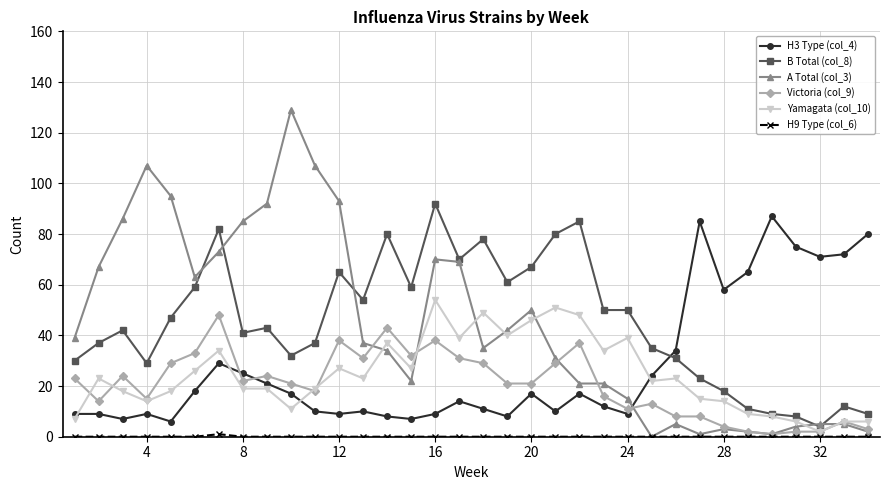

What is the difference between the maximum and second lowest values in the Victoria (col_9) series?

46